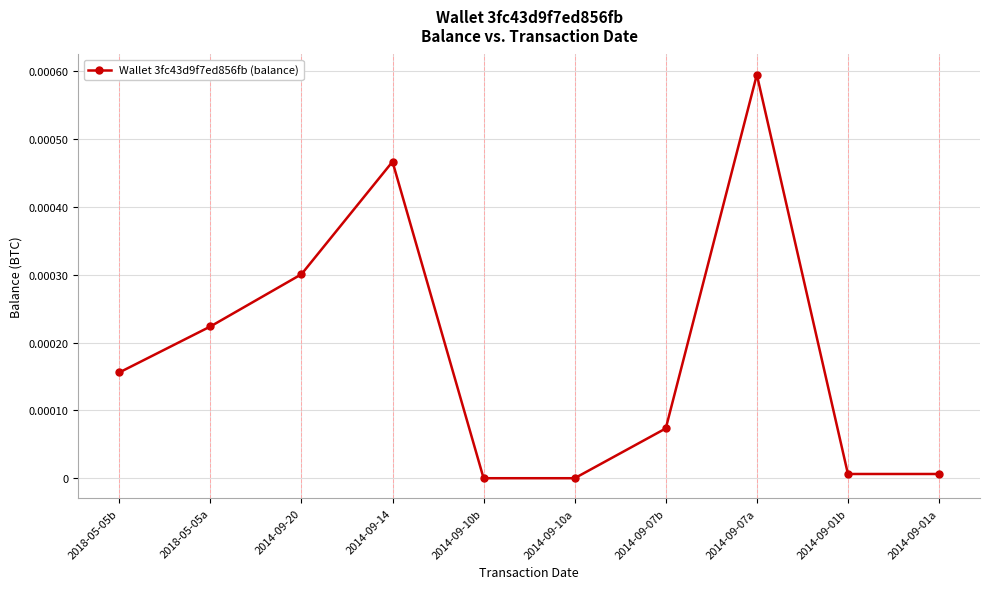

Is it true that the value at 2014-09-07b is 0.0?

True